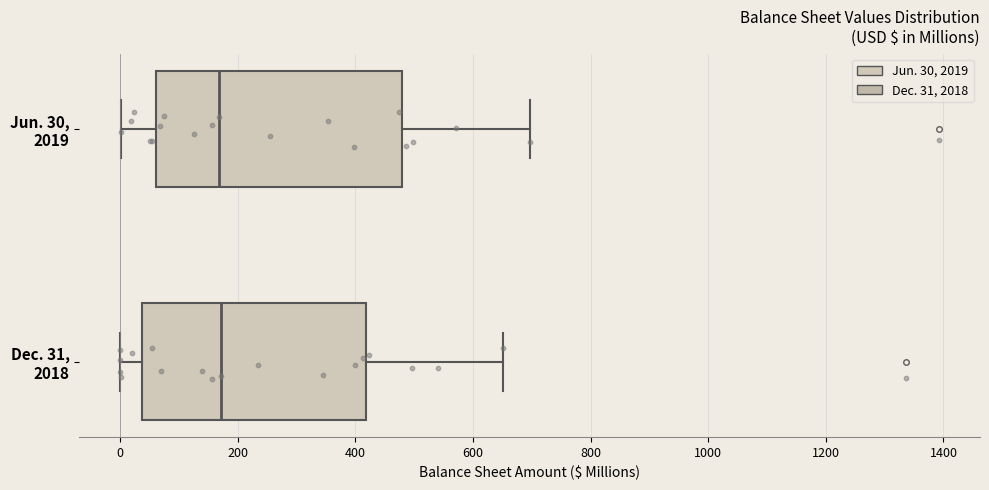

Which box is the widest, from its left edge to its right edge?

Jun. 30, 2019